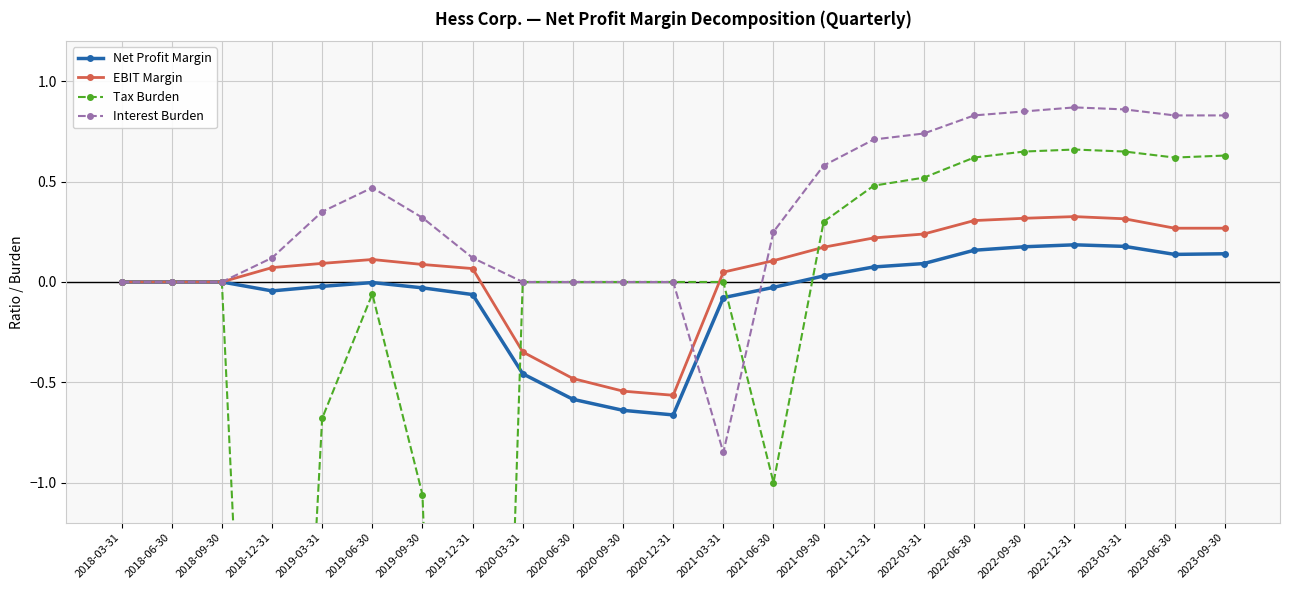

What is the value of the EBIT Margin point at the 18th from the left?

0.3